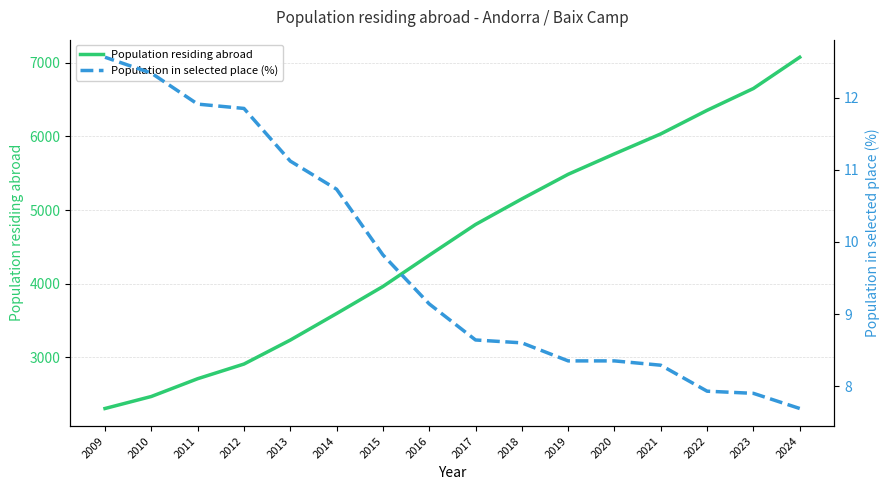

Which category has the lowest value across all series?

2024